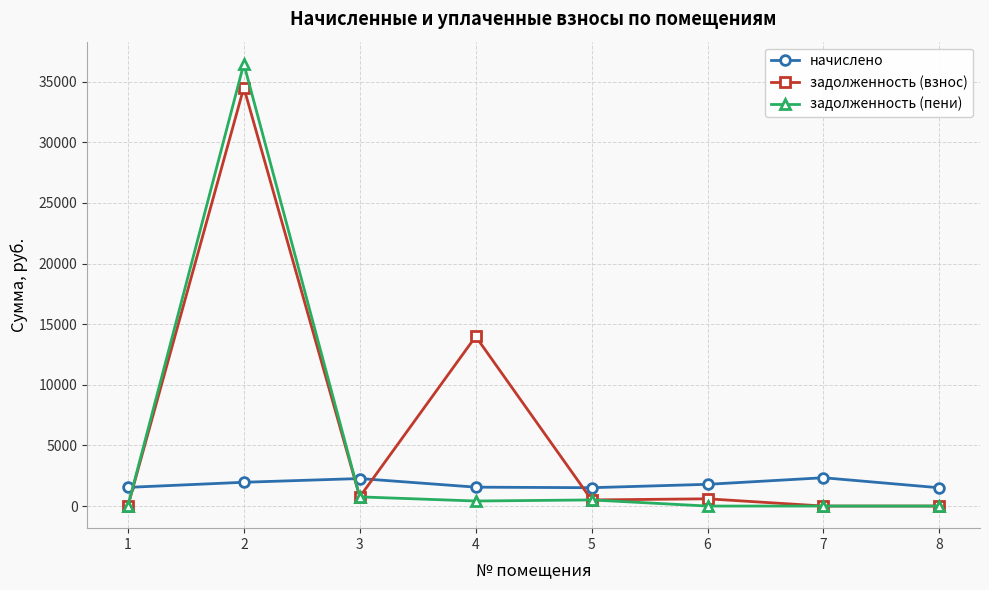

How many lines are shown in the chart?

3